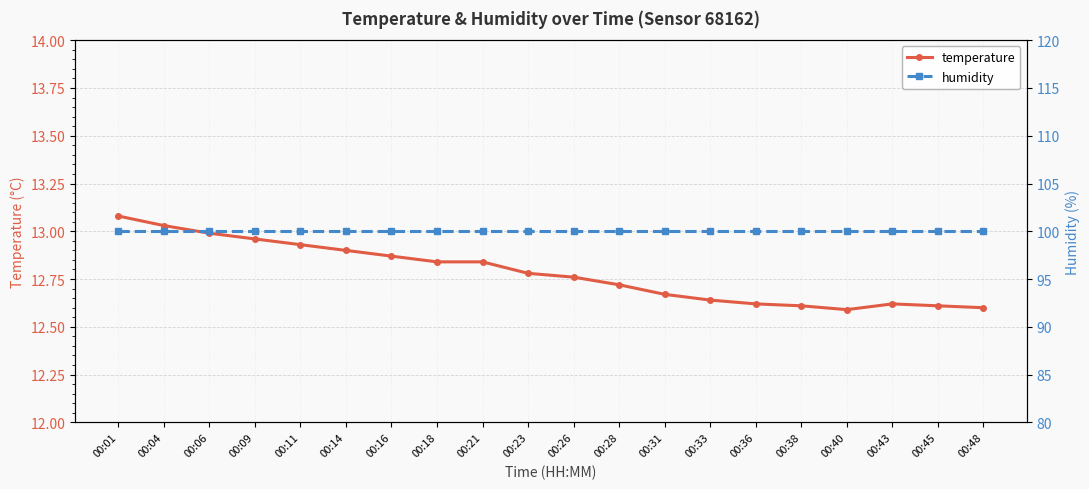

Reading left to right, what are all the values shown in this chart?

temperature: 00:01=13.1	00:04=13.0	00:06=13.0	00:09=13.0	00:11=12.9	00:14=12.9	00:16=12.9	00:18=12.8	00:21=12.8	00:23=12.8	00:26=12.8	00:28=12.7	00:31=12.7	00:33=12.6	00:36=12.6	00:38=12.6	00:40=12.6	00:43=12.6	00:45=12.6	00:48=12.6
humidity: 00:01=100.0	00:04=100.0	00:06=100.0	00:09=100.0	00:11=100.0	00:14=100.0	00:16=100.0	00:18=100.0	00:21=100.0	00:23=100.0	00:26=100.0	00:28=100.0	00:31=100.0	00:33=100.0	00:36=100.0	00:38=100.0	00:40=100.0	00:43=100.0	00:45=100.0	00:48=100.0